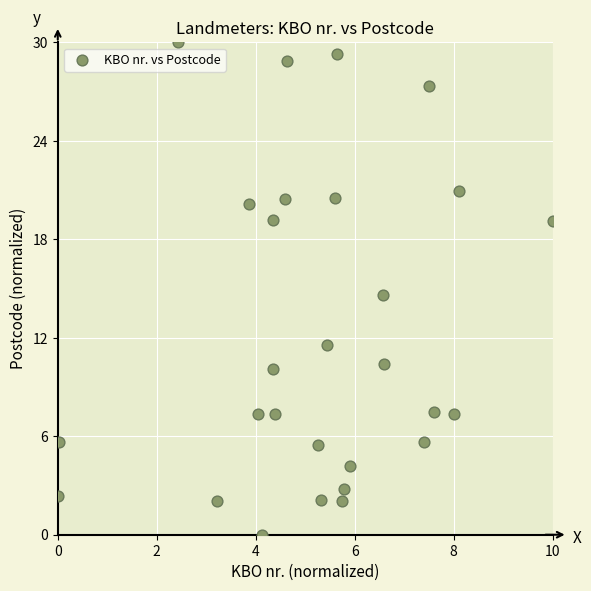

What Y value in the scatter plot is closest to 15?

14.6